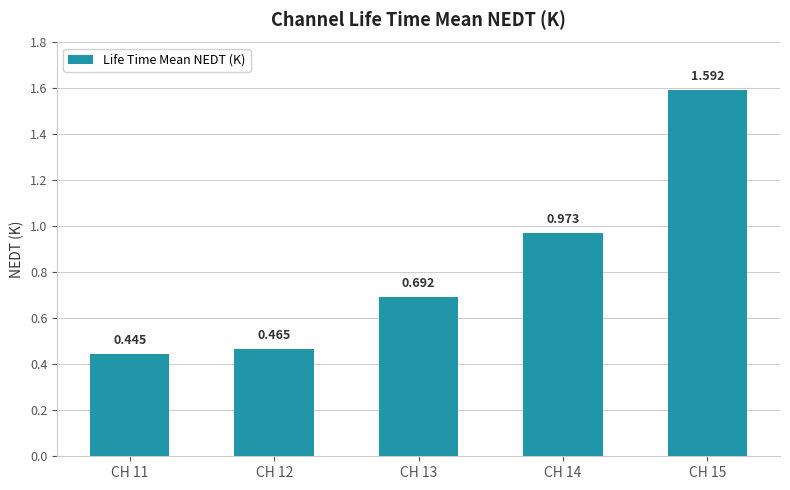

Reading left to right, extract all data points from this chart.

0.4	0.5	0.7	1.0	1.6